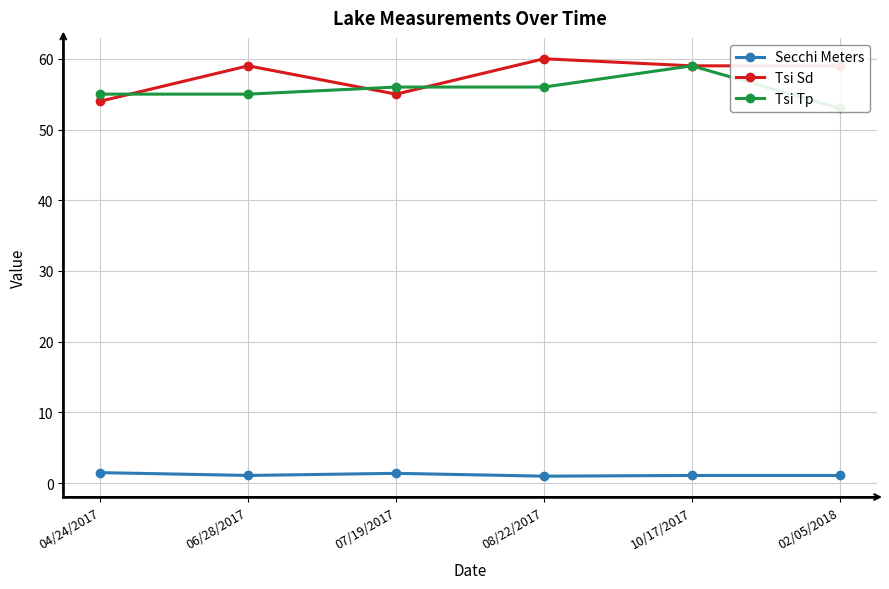

True or false: Secchi Meters has a value of 1.4 at 07/19/2017.

True